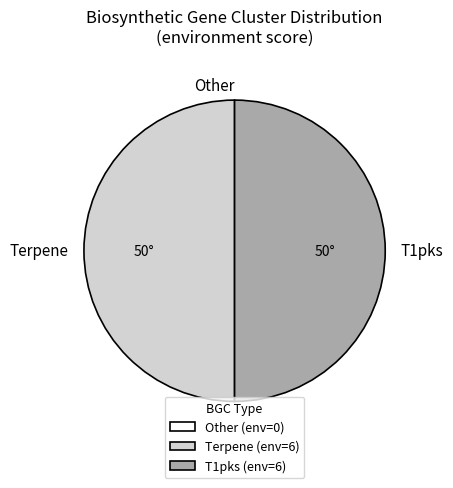

The T1pks slice represents 50% of the pie. True or false?

True